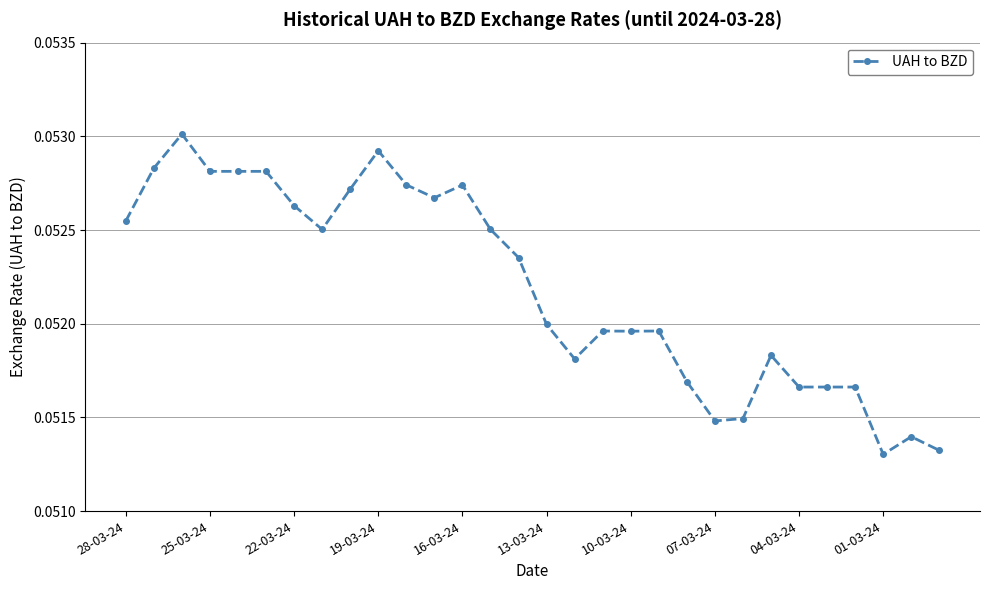

True or false: there are more than 0 points higher than both neighbors.

True